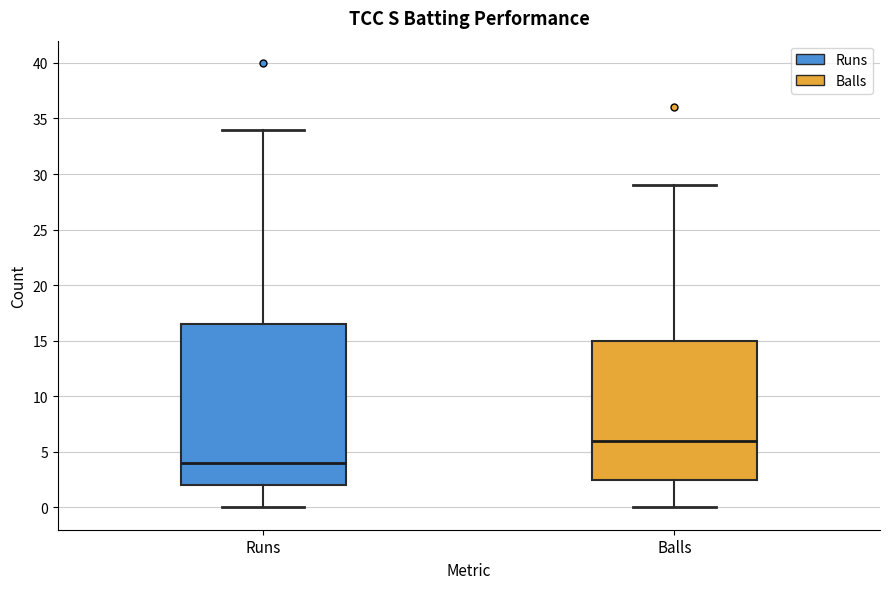

Reading left to right, transcribe this box plot: for each box, give where its median line is, the range the box spans, and where its two whiskers end, as read against the y-axis. The values are not printed on the chart, so give them approximately, as read against the axis.

Runs: median 4.0, box 2.0 to 16.5, whiskers 0.0 to 34.0
Balls: median 6.0, box 2.5 to 15.0, whiskers 0.0 to 29.0